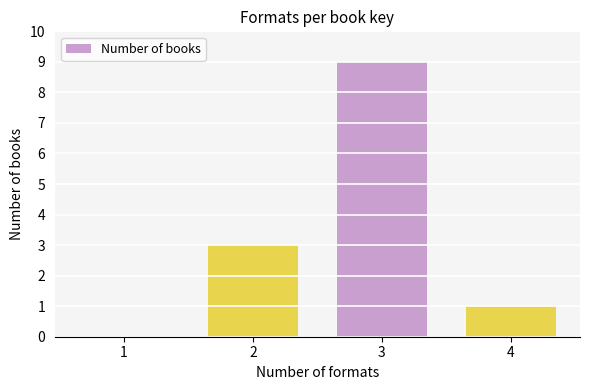

Reading left to right, transcribe all the data shown in this chart.

1=0	2=3	3=9	4=1